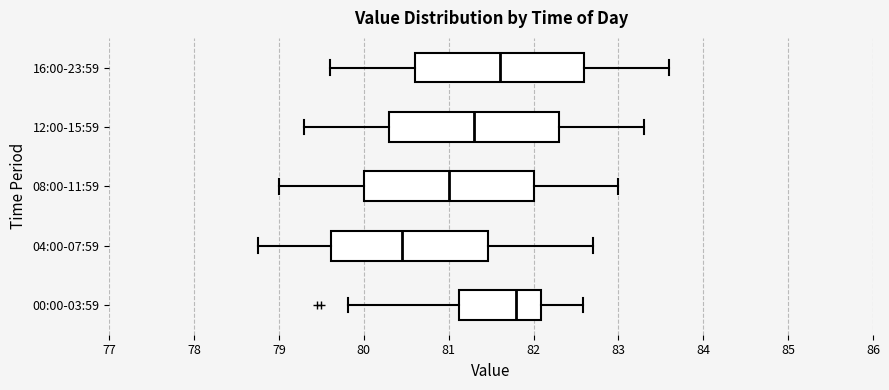

Reading bottom to top, read every box against the x-axis: the position of its median line, the range the box covers, and the ends of its whiskers. The values are not printed on the chart, so give them approximately, as read against the axis.

00:00-03:59: median 81.8, box 81.1 to 82.1, whiskers 79.8 to 82.6
04:00-07:59: median 80.5, box 79.6 to 81.5, whiskers 78.8 to 82.7
08:00-11:59: median 81.0, box 80.0 to 82.0, whiskers 79.0 to 83.0
12:00-15:59: median 81.3, box 80.3 to 82.3, whiskers 79.3 to 83.3
16:00-23:59: median 81.6, box 80.6 to 82.6, whiskers 79.6 to 83.6